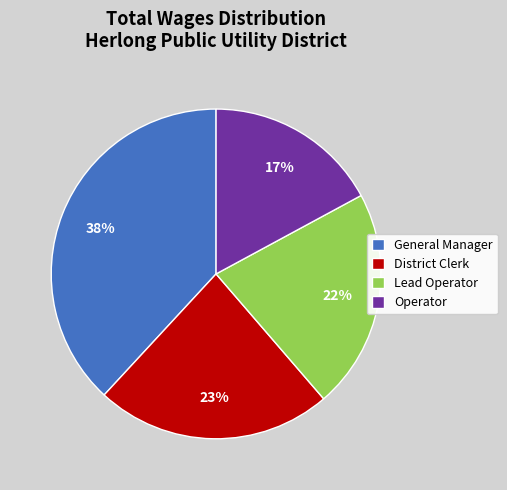

Count the number of slices in the pie.

4